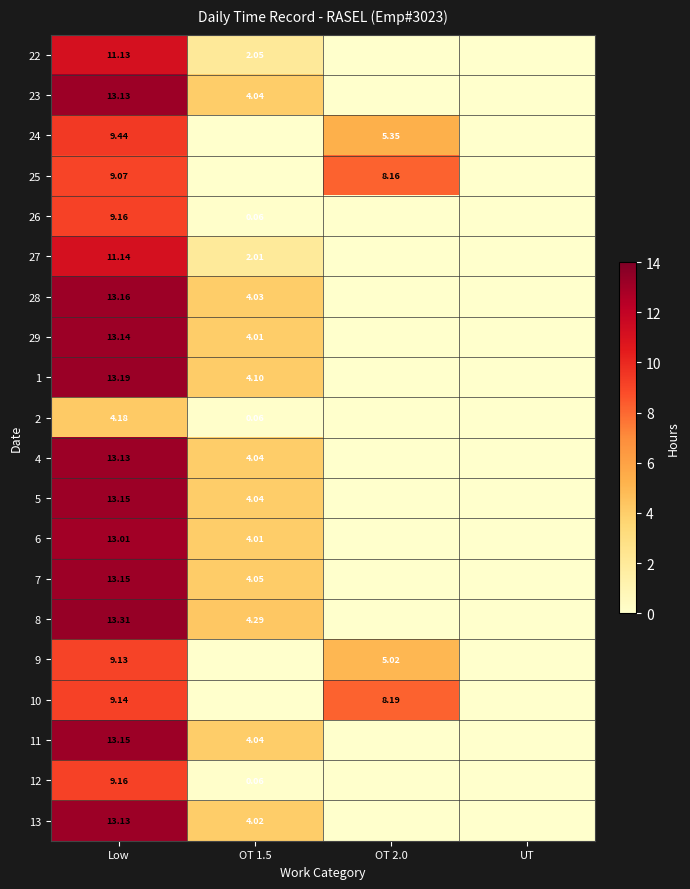

At which label does 12 reach its minimum?

OT 2.0